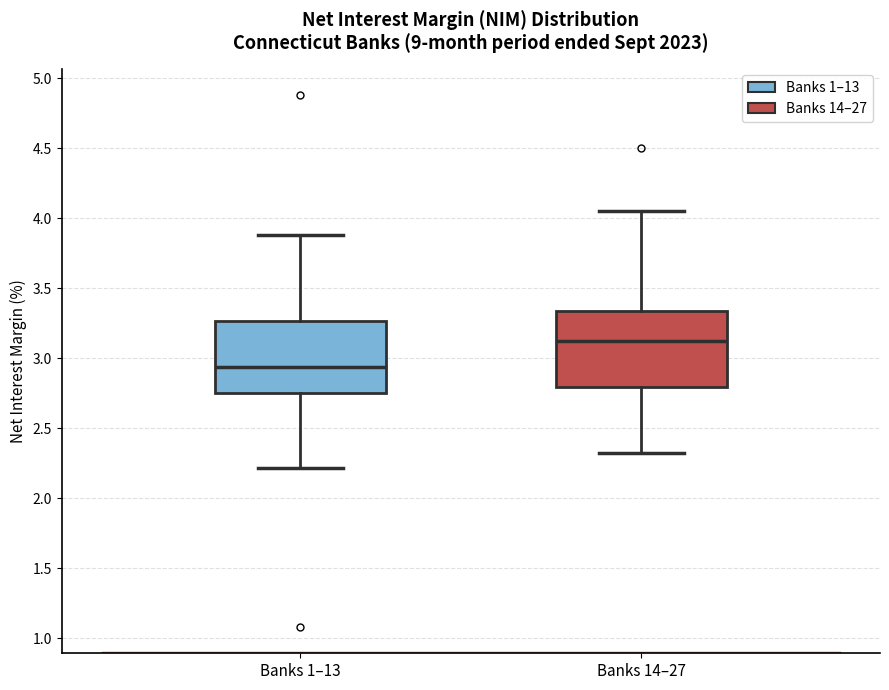

Reading left to right, transcribe this box plot: for each box, give where its median line is, the range the box spans, and where its two whiskers end, as read against the y-axis. The values are not printed on the chart, so give them approximately, as read against the axis.

Banks 1–13: median 2.95, box 2.75 to 3.25, whiskers 2.20 to 3.90
Banks 14–27: median 3.10, box 2.80 to 3.35, whiskers 2.30 to 4.05